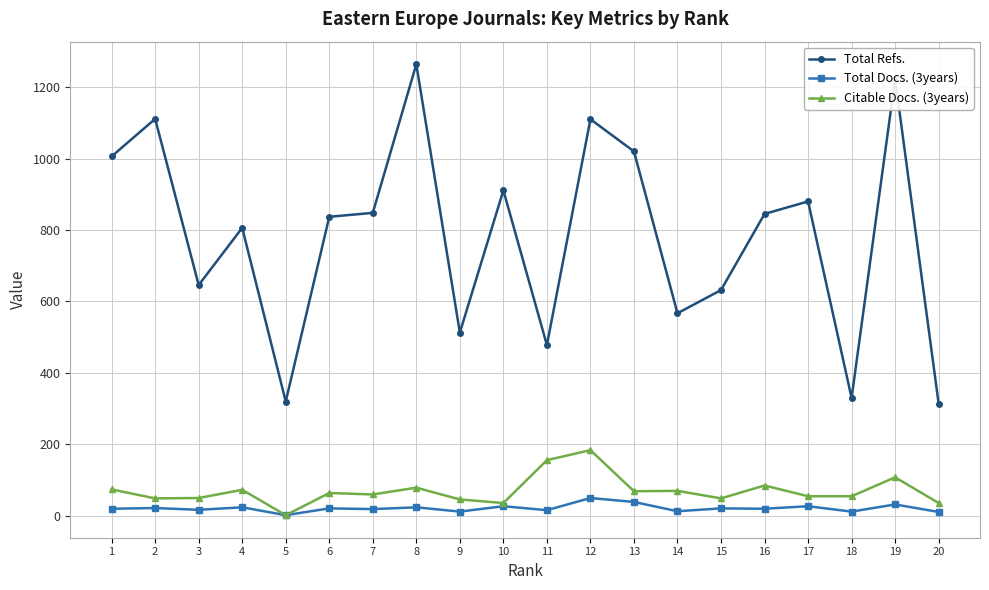

True or false: Citable Docs. (3years) has more than 0 interior local peaks.

True